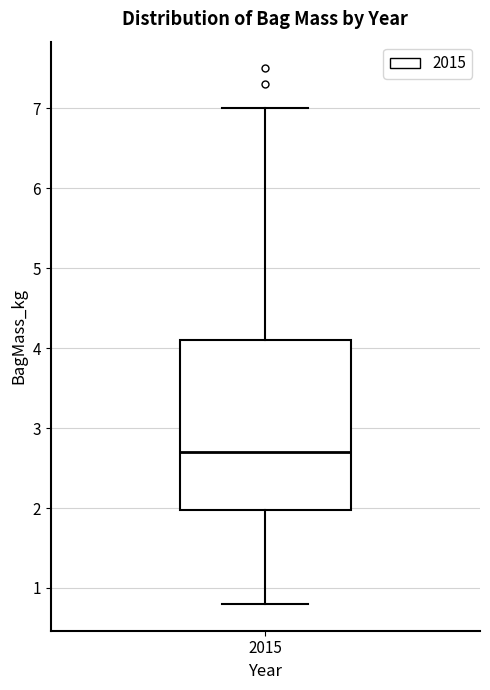

Transcribe this box plot: give where the median line is, the range the box spans, and where the two whiskers end, as read against the y-axis. The values are not printed on the chart, so give them approximately, as read against the axis.

median 2.7, box 2.0 to 4.1, whiskers 0.8 to 7.0